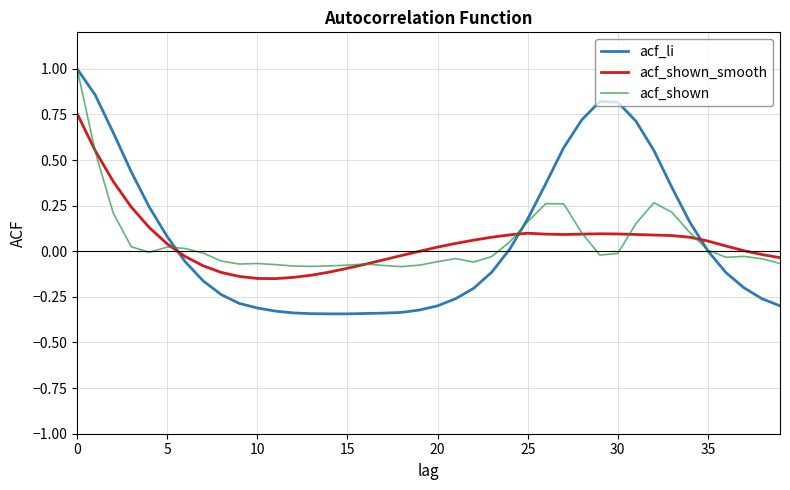

Which series has the widest spread of values?

acf_li